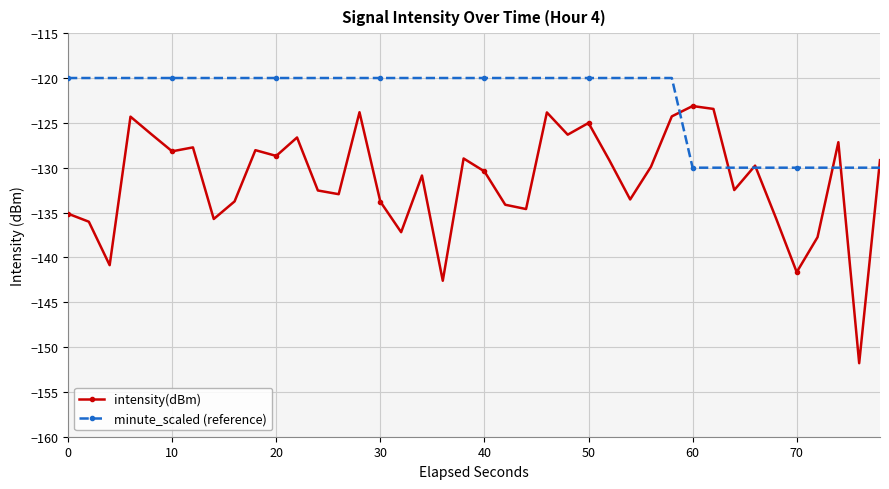

What is the value of the minute_scaled (reference) point at the 16th from the left?

-120.0